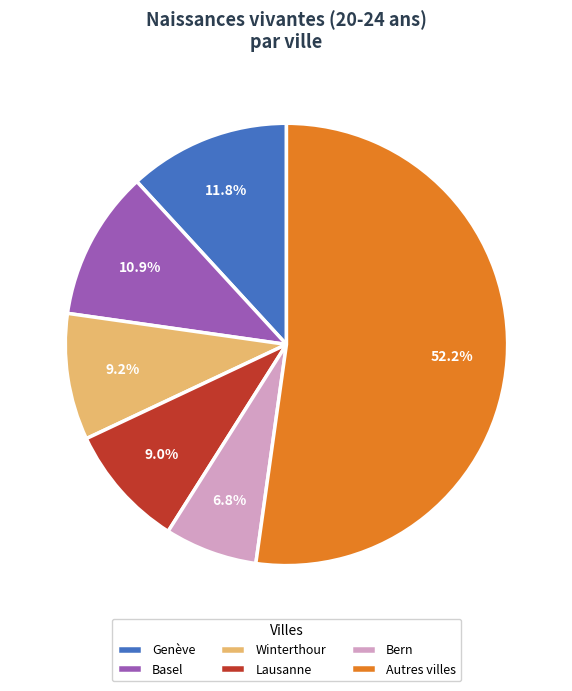

To the nearest percent, what portion does Genève represent?

12%